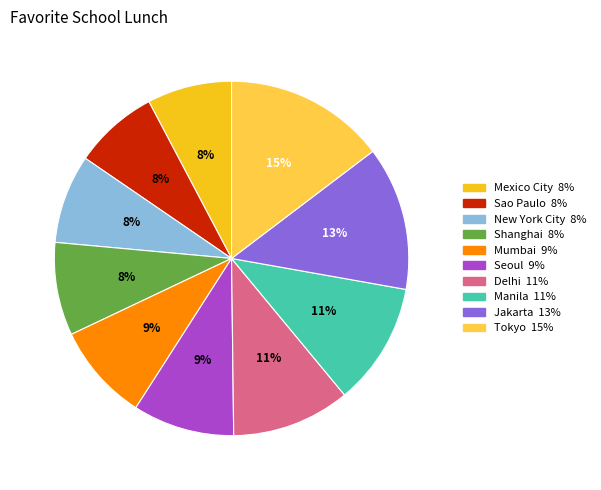

How many segments does this pie chart have?

10